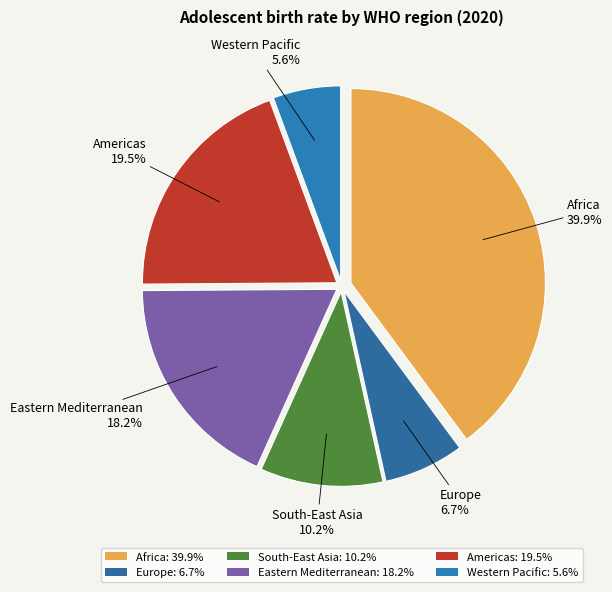

The Europe slice represents 7% of the pie. True or false?

True